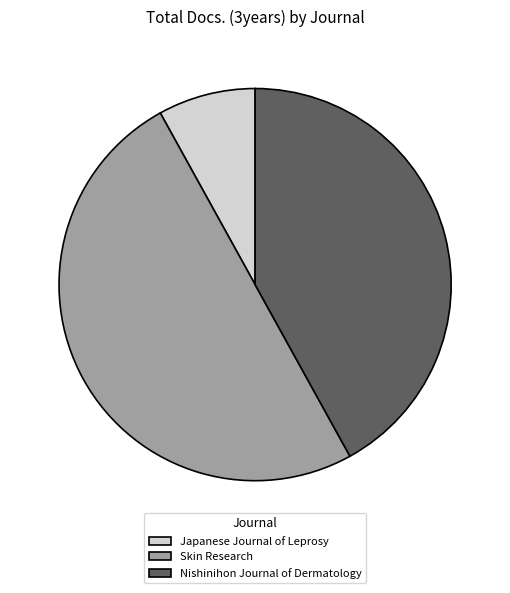

Does Nishinihon Journal of Dermatology represent more than half of the total?

No